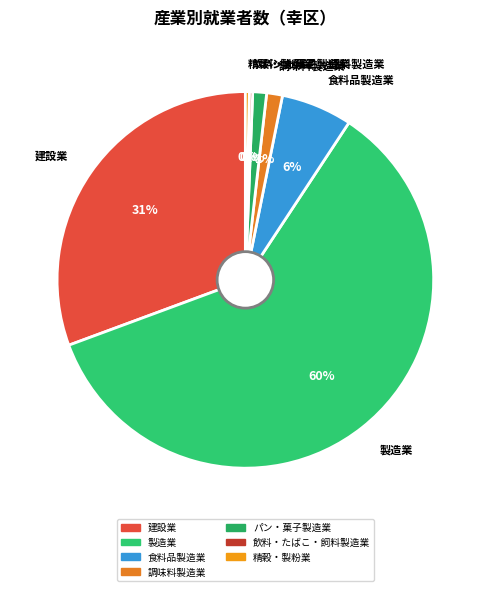

Which slice is the largest?

製造業